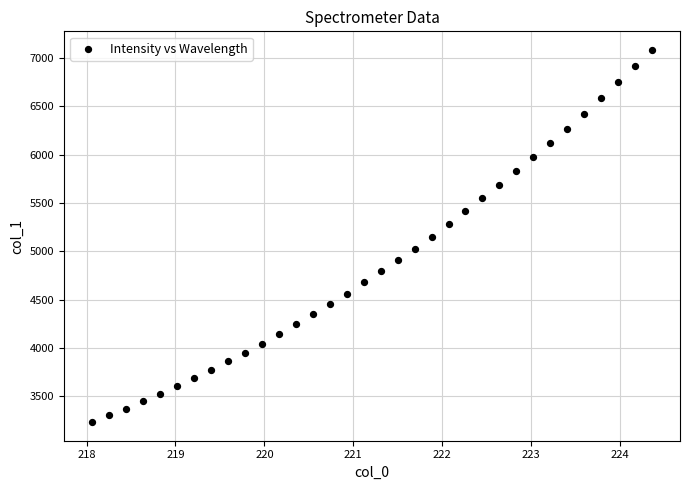

What is the range of Y values (max minus min)?

3853.6